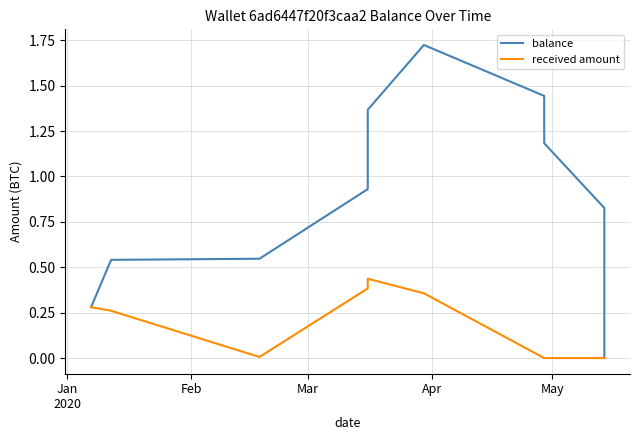

Reading left to right, what are all the values shown in this chart?

balance: 0.3	0.5	0.5	0.9	1.4	1.7	1.4	1.2	0.8	0.0
received amount: 0.3	0.3	0.0	0.4	0.4	0.4	0.0	0.0	0.0	0.0